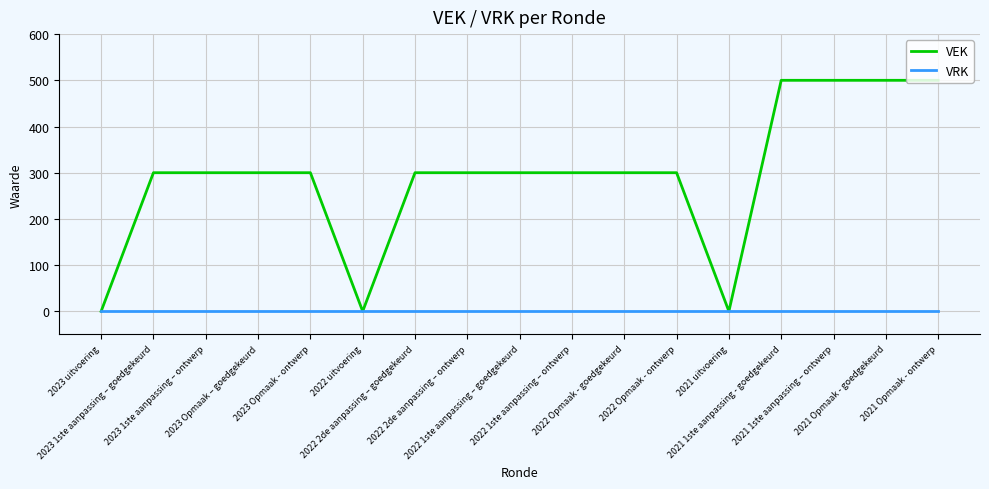

What is the maximum value shown in the chart?

500